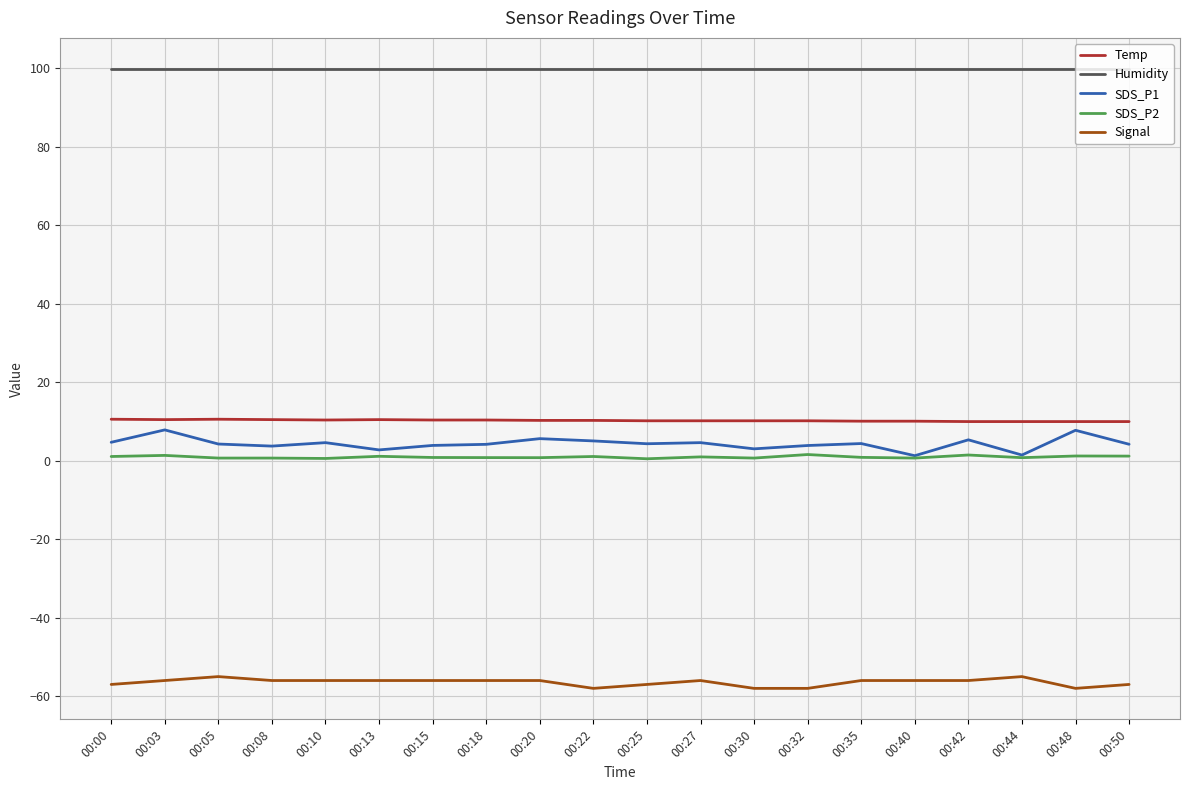

The Humidity series shows 99.9 at 00:18. True or false?

True